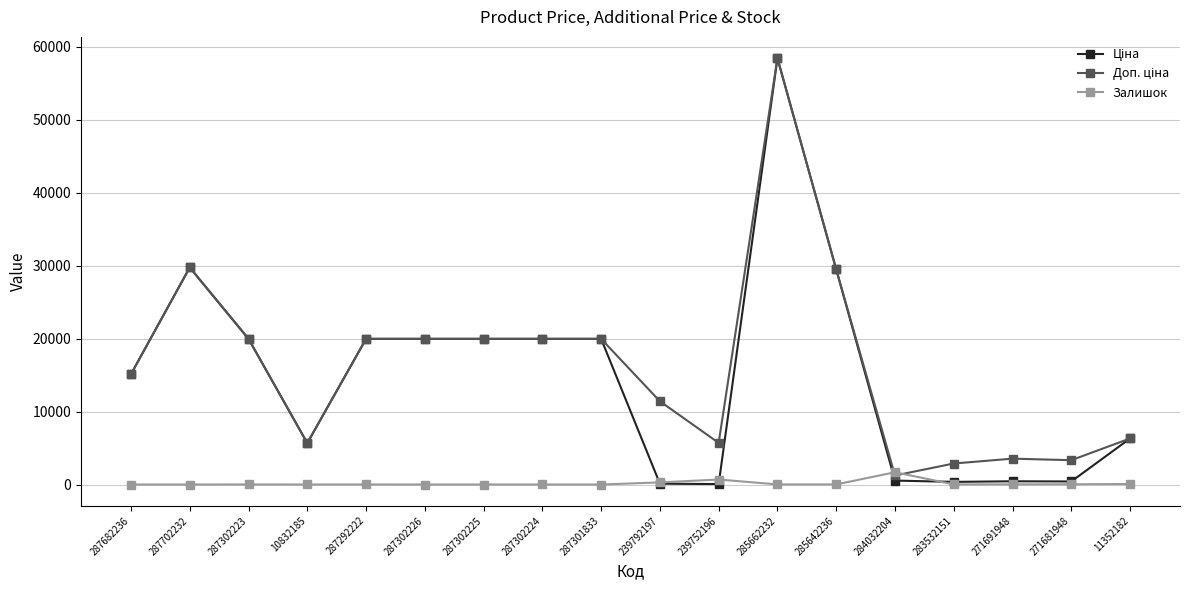

True or false: Залишок has more than 1 interior local peaks.

True